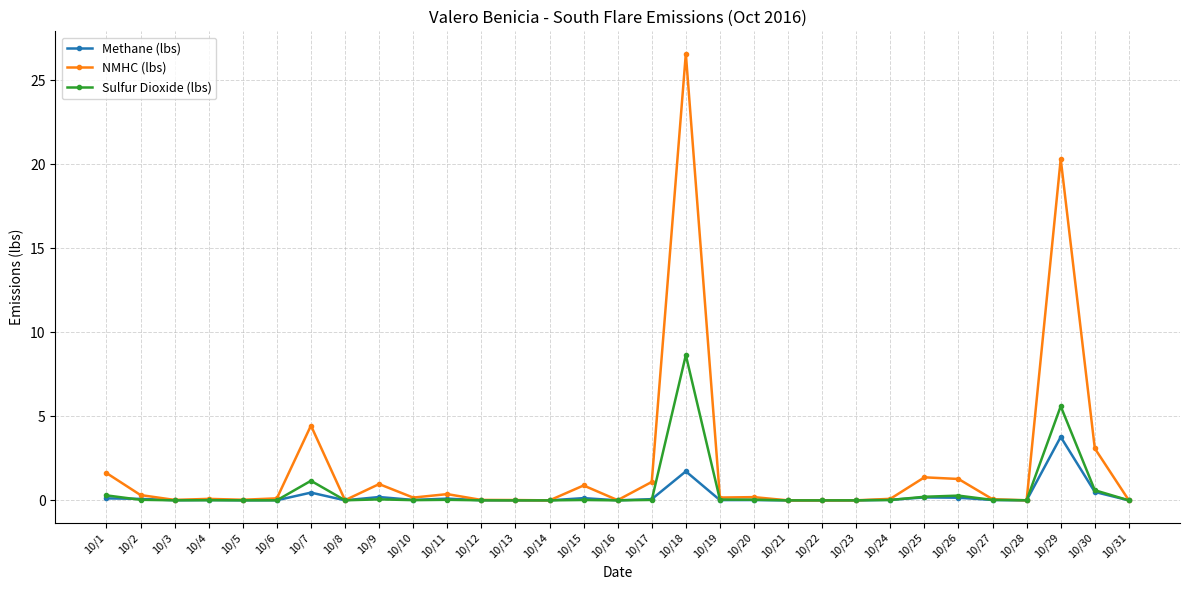

True or false: NMHC (lbs) has more than 1 interior local peaks.

True